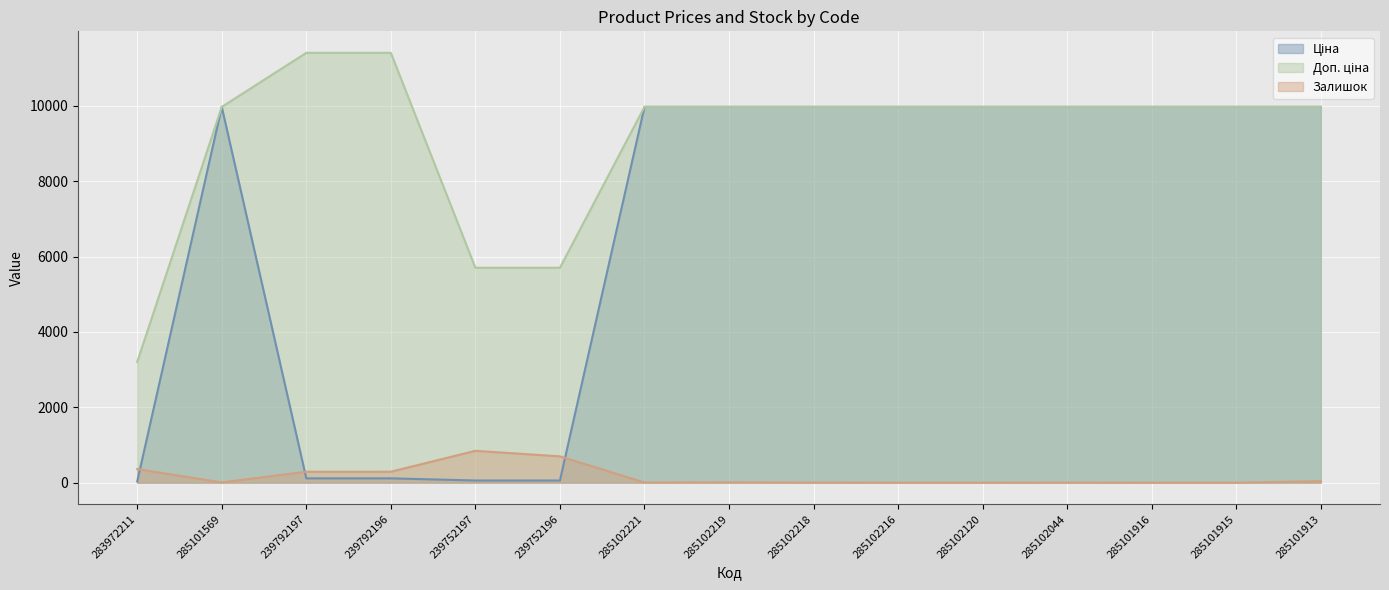

True or false: Залишок and Доп. ціна cross at least once.

False